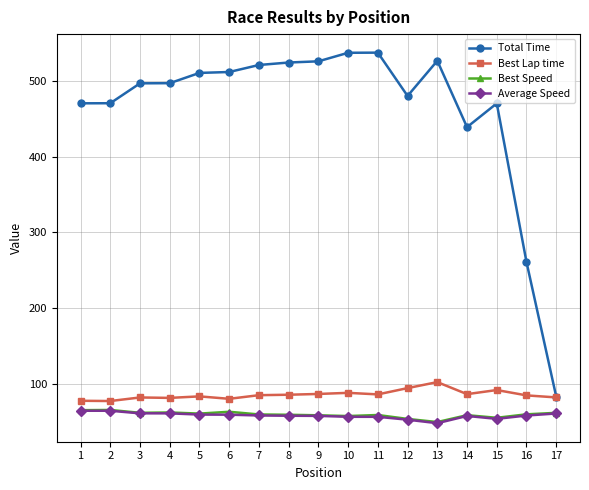

True or false: Best Speed and Average Speed intersect in this chart.

False